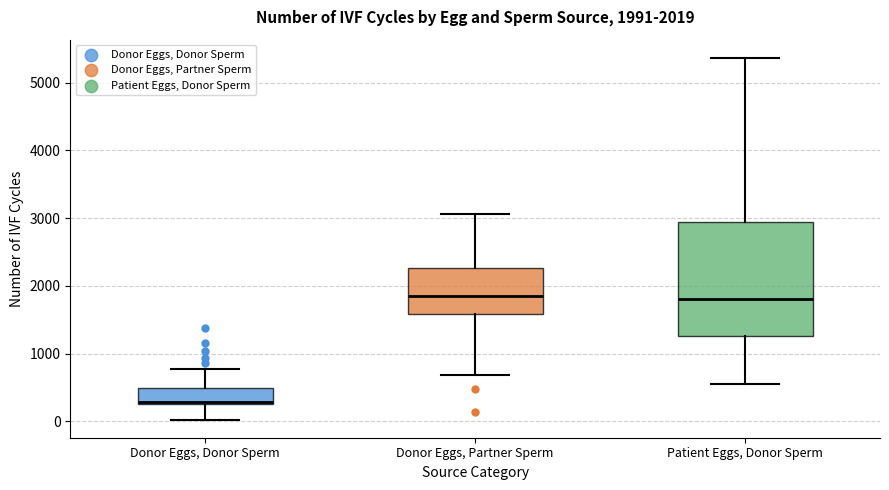

Which box has the lowest median line?

Donor Eggs, Donor Sperm